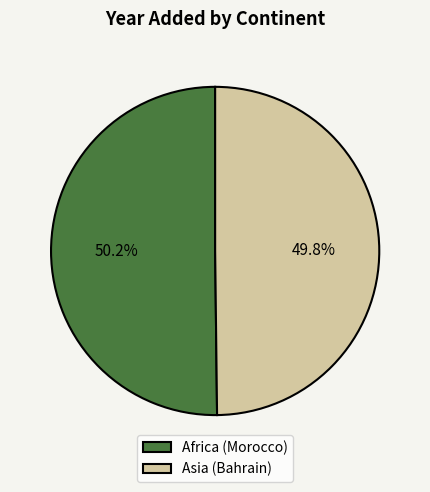

What is the ratio of the value at Africa (Morocco) to the value at Asia (Bahrain)?

1.0